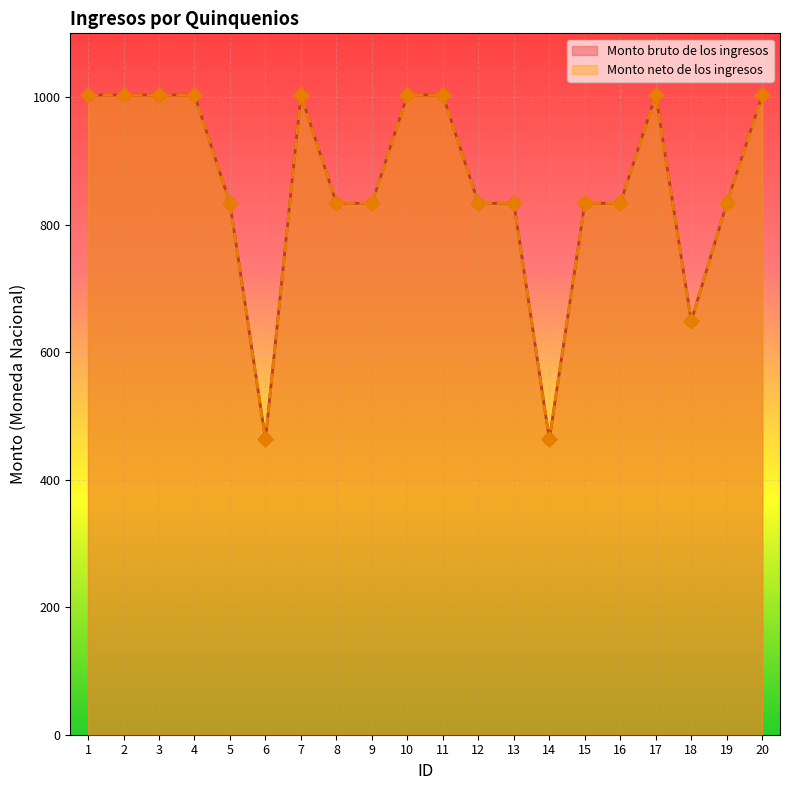

Which series reaches the minimum Y coordinate?

Monto bruto de los ingresos